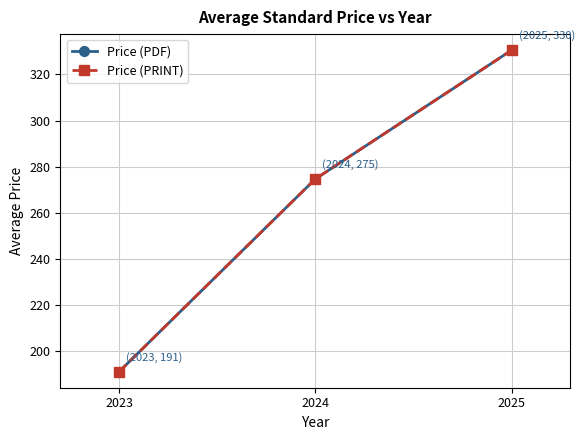

How many lines are shown in the chart?

2